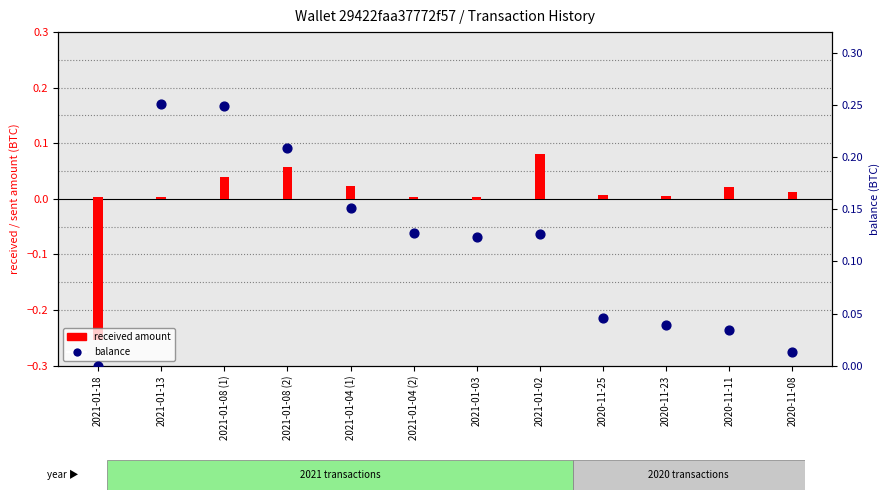

Which series has the largest Y range (max minus min)?

sent amount